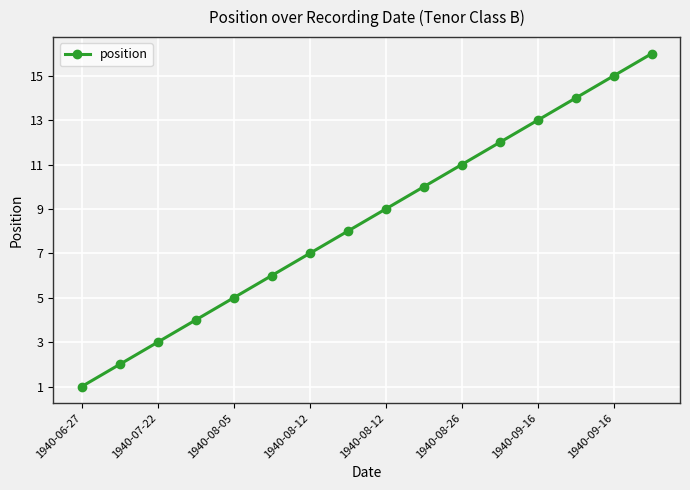

What is the maximum value shown in the chart?

16